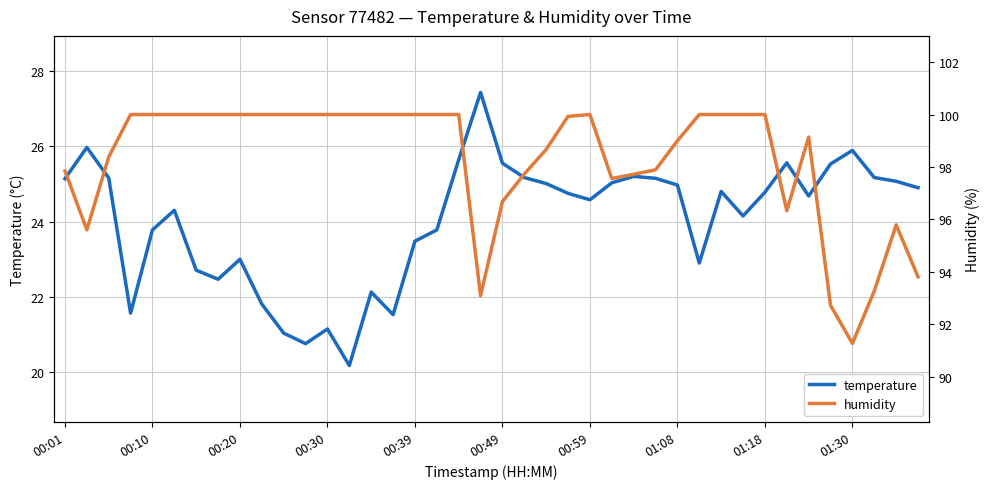

Rank the series by their maximum value, from highest to lowest.

humidity, temperature